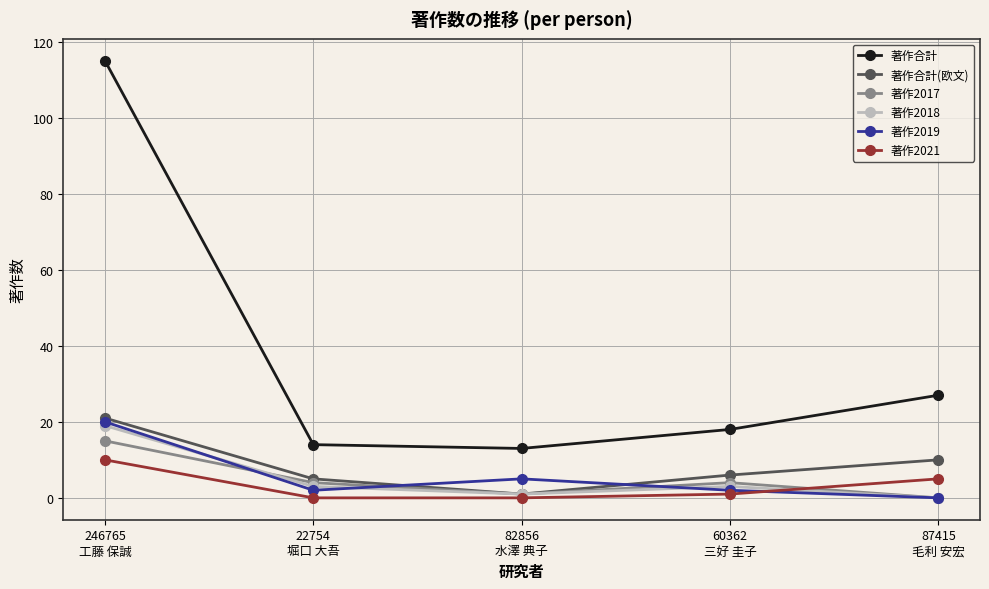

Which series has the widest spread of values?

著作合計